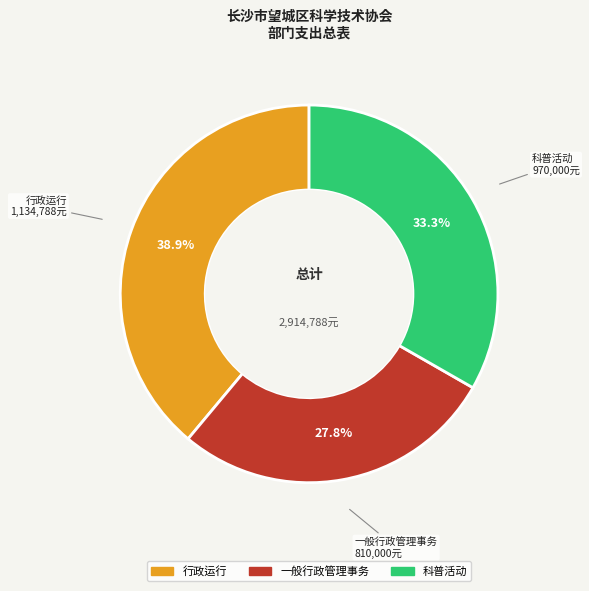

Does 科普活动 account for over 50% of the chart?

No